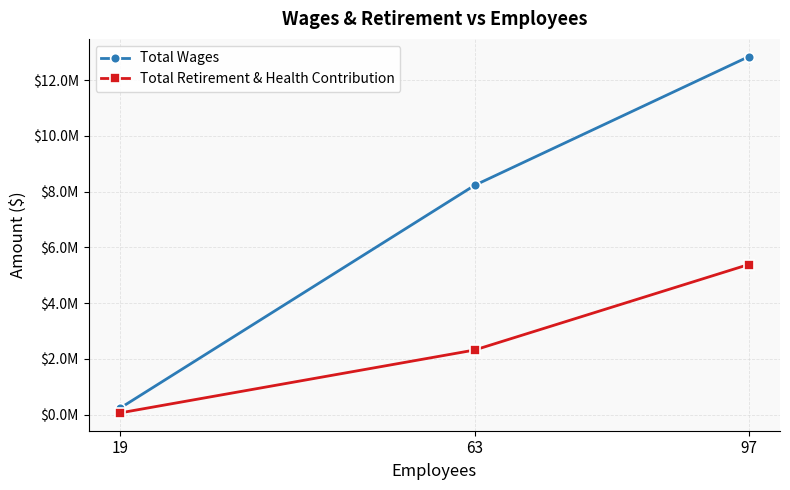

The value of Total Retirement & Health Contribution at 97 is 3076289. True or false?

False